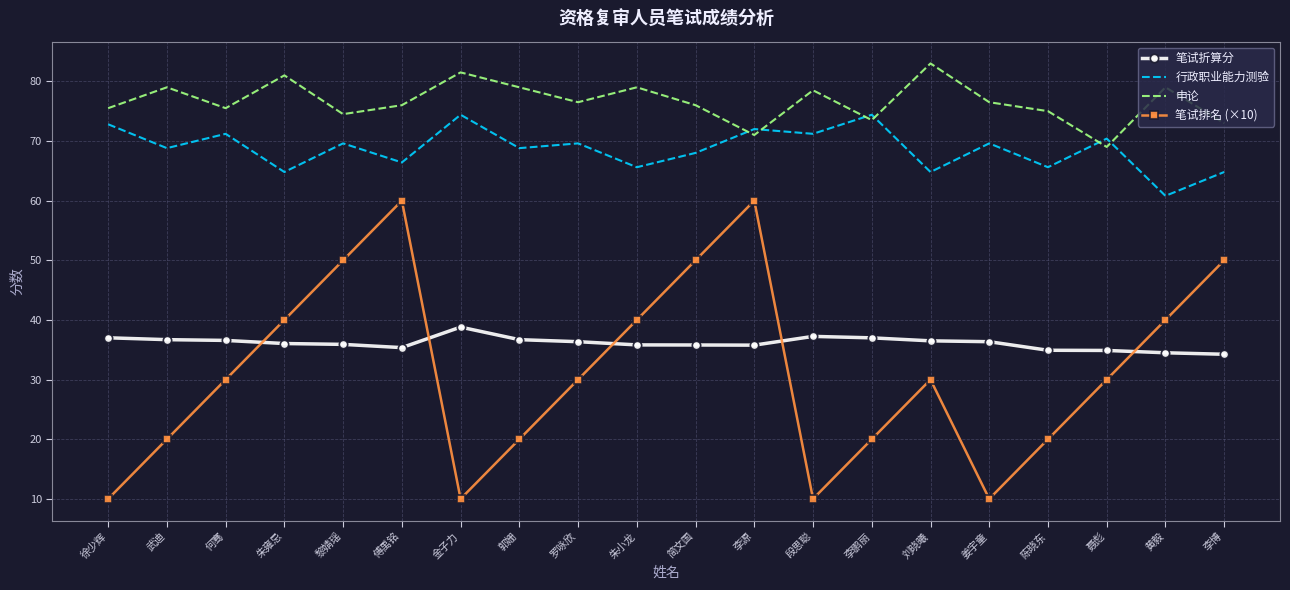

What position from the left is 郭姗?

8